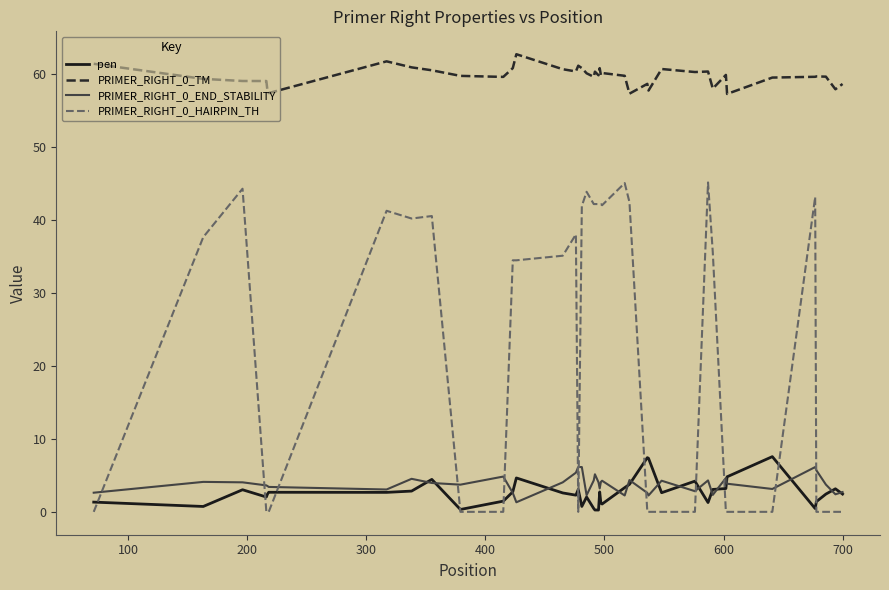

Which series has the largest range (max minus min)?

PRIMER_RIGHT_0_HAIRPIN_TH